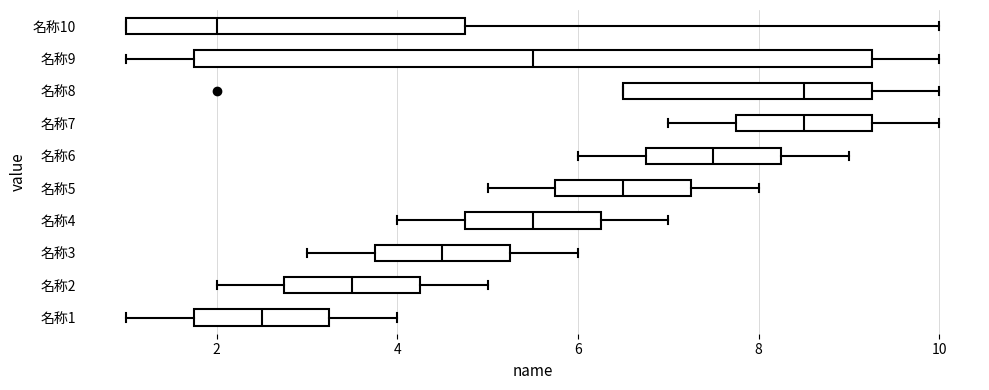

Which box has the furthest to the left median line?

名称10